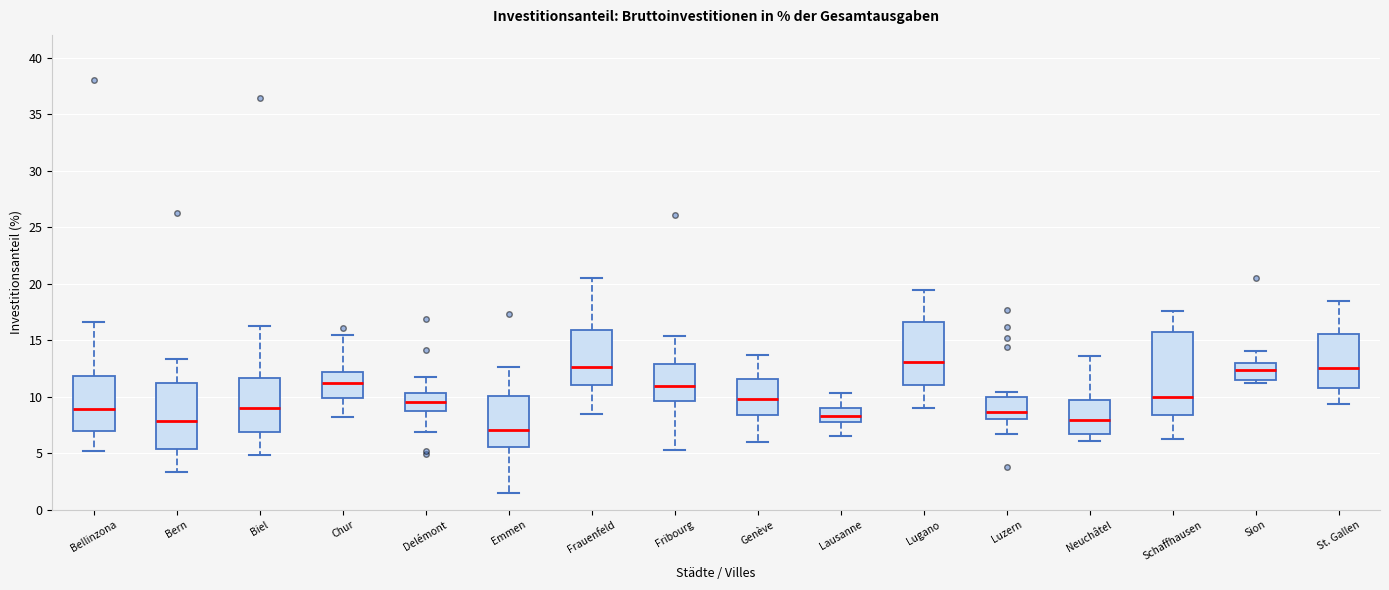

Where does the upper whisker of the box for Biel end on the y-axis? The values are not printed on the chart, so give them approximately, as read against the axis.

16.5